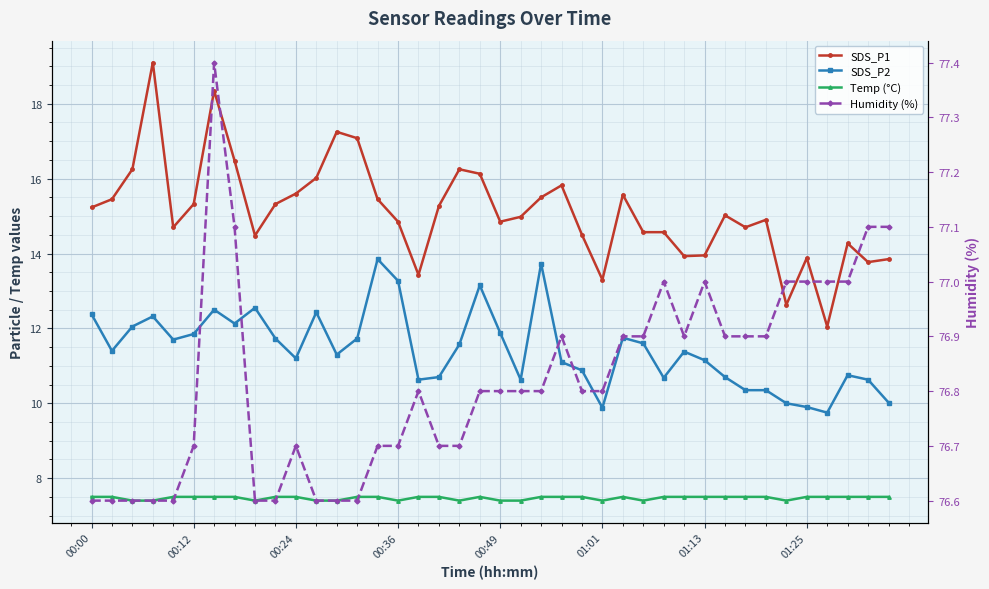

List the series in order of their peak value, lowest first.

Temp (°C), SDS_P2, SDS_P1, Humidity (%)